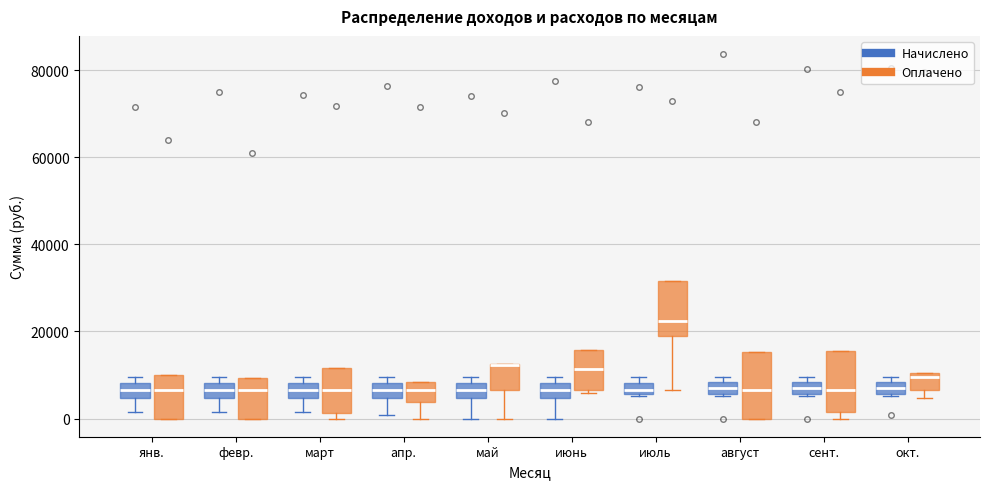

Where is the upper edge of the box for окт. (Оплачено) on the y-axis? The values are not printed on the chart, so give them approximately, as read against the axis.

10000